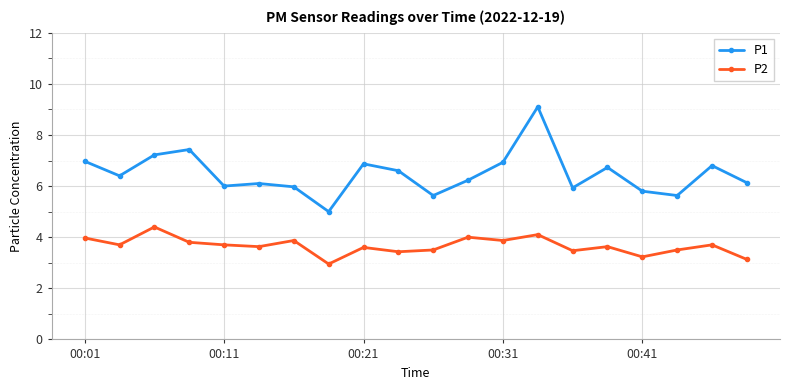

True or false: P2 and P1 intersect in this chart.

False